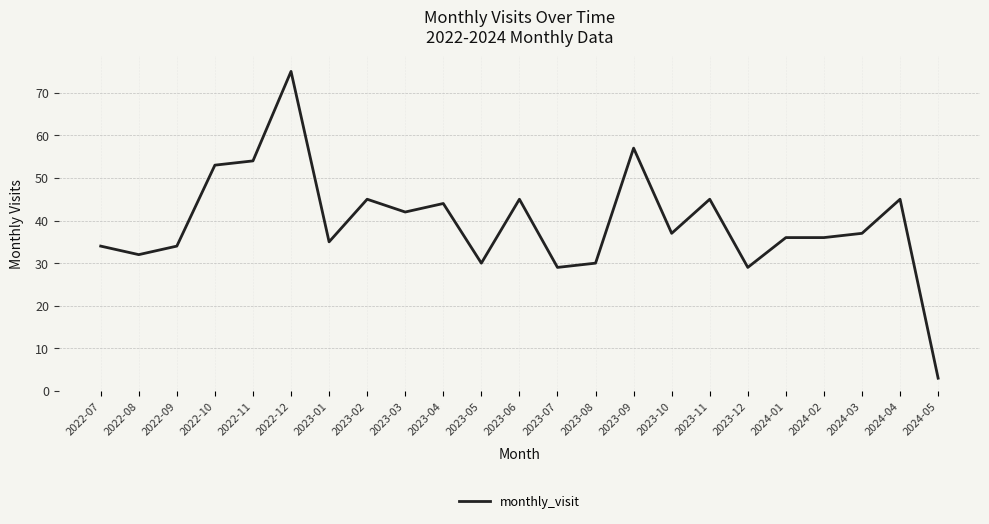

How many values are below 37?

11